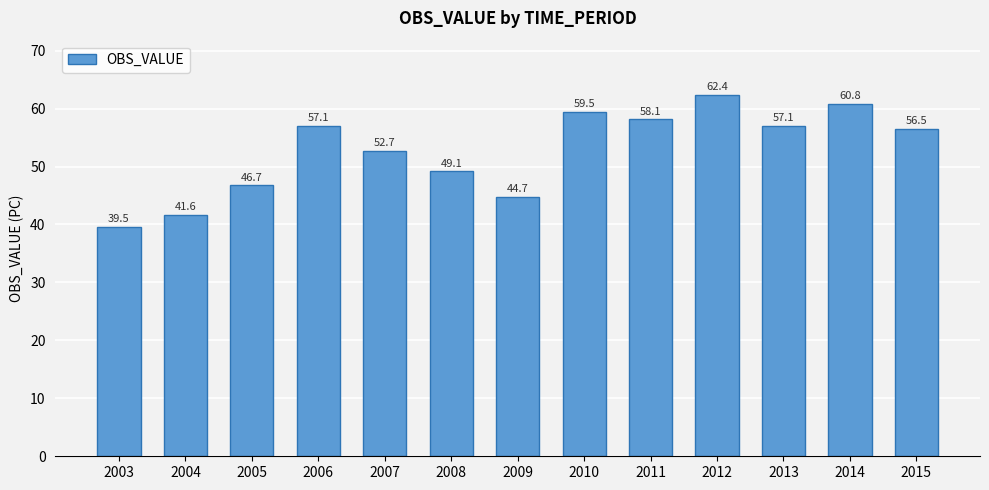

What is the sum of the values at 2010 and 2003?

99.0